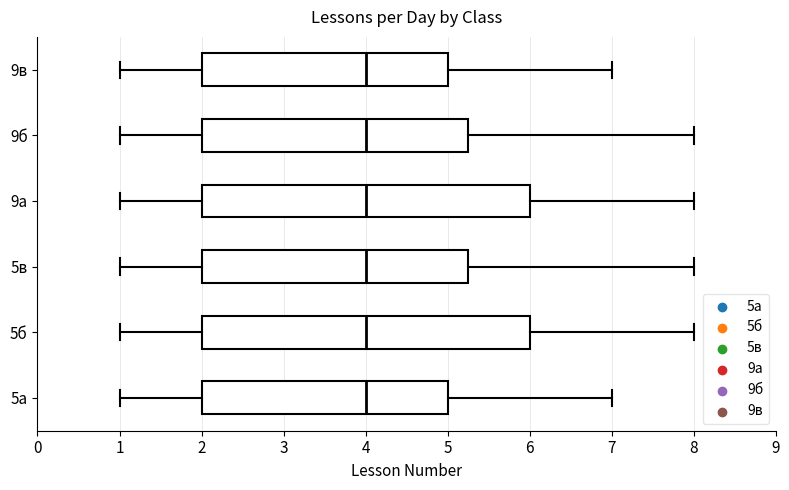

Reading bottom to top, transcribe this box plot: for each box, give where its median line is, the range the box spans, and where its two whiskers end, as read against the x-axis. The values are not printed on the chart, so give them approximately, as read against the axis.

5а: median 4.0, box 2.0 to 5.0, whiskers 1.0 to 7.0
5б: median 4.0, box 2.0 to 6.0, whiskers 1.0 to 8.0
5в: median 4.0, box 2.0 to 5.3, whiskers 1.0 to 8.0
9а: median 4.0, box 2.0 to 6.0, whiskers 1.0 to 8.0
9б: median 4.0, box 2.0 to 5.3, whiskers 1.0 to 8.0
9в: median 4.0, box 2.0 to 5.0, whiskers 1.0 to 7.0